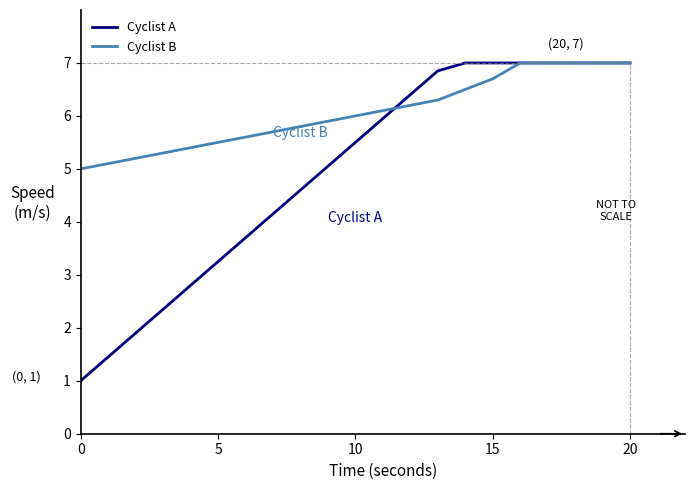

What is the minimum value for Cyclist A?

1.0